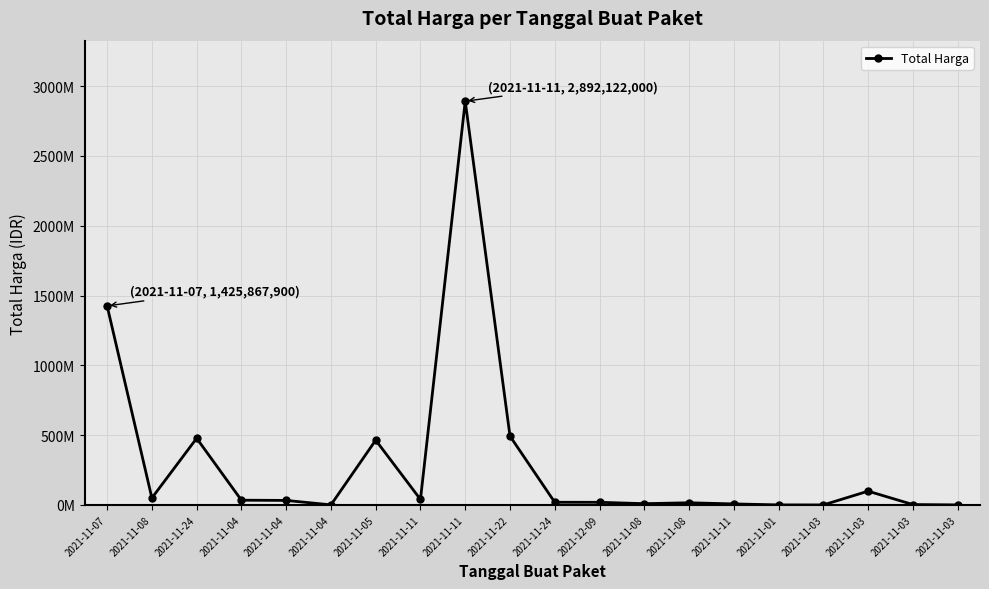

Where is the data nearest to the value 1446100000?

2021-11-07